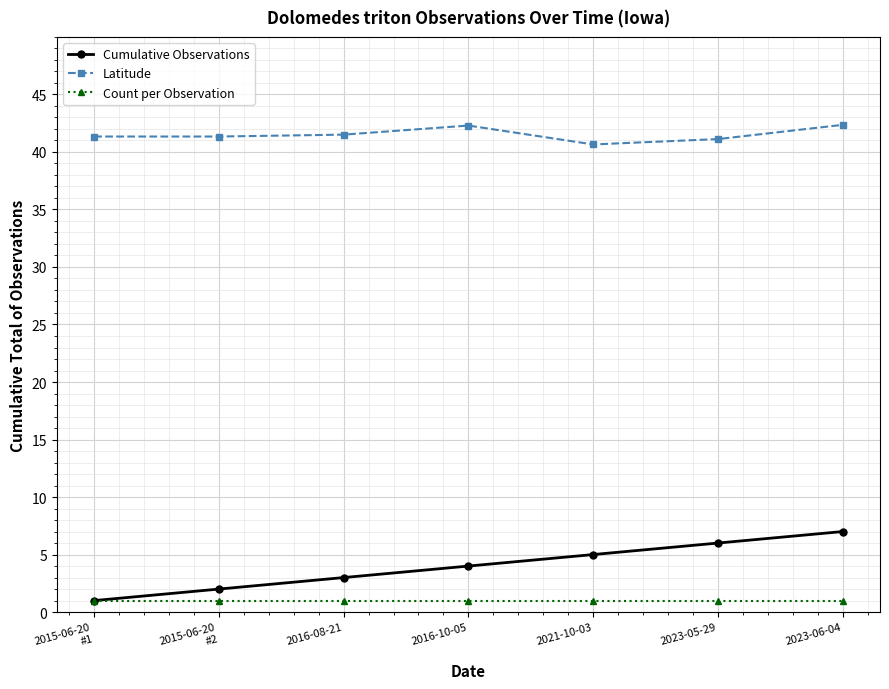

What is the total value across all series at 2023-06-04?

50.4